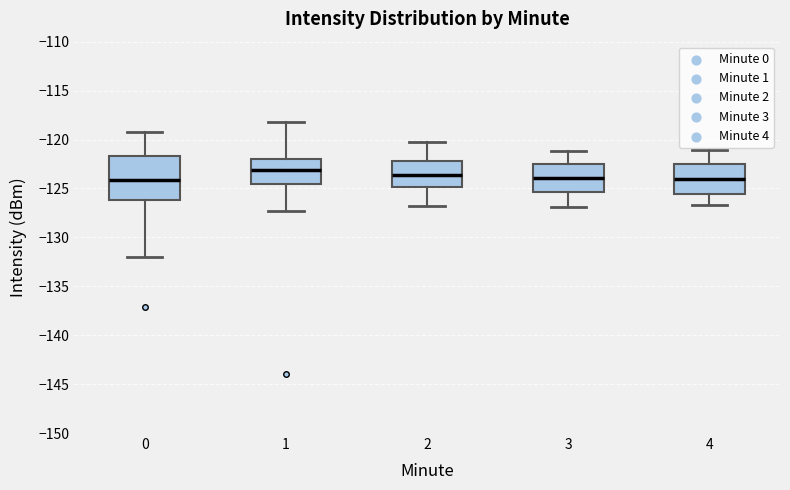

Reading left to right, read every box against the y-axis: the position of its median line, the range the box covers, and the ends of its whiskers. The values are not printed on the chart, so give them approximately, as read against the axis.

0: median -124.0, box -126.0 to -121.5, whiskers -132.0 to -119.5
1: median -123.0, box -124.5 to -122.0, whiskers -127.5 to -118.0
2: median -123.5, box -125.0 to -122.0, whiskers -127.0 to -120.5
3: median -124.0, box -125.5 to -122.5, whiskers -127.0 to -121.0
4: median -124.0, box -125.5 to -122.5, whiskers -126.5 to -121.0